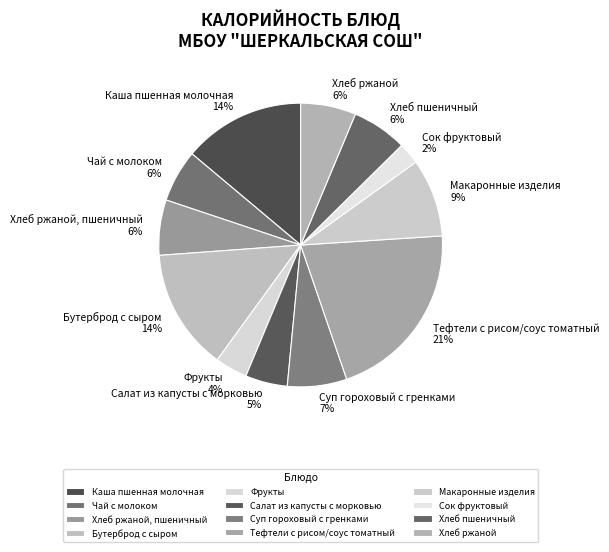

What percentage is the Суп гороховый с гренками slice, to the nearest percent?

7%